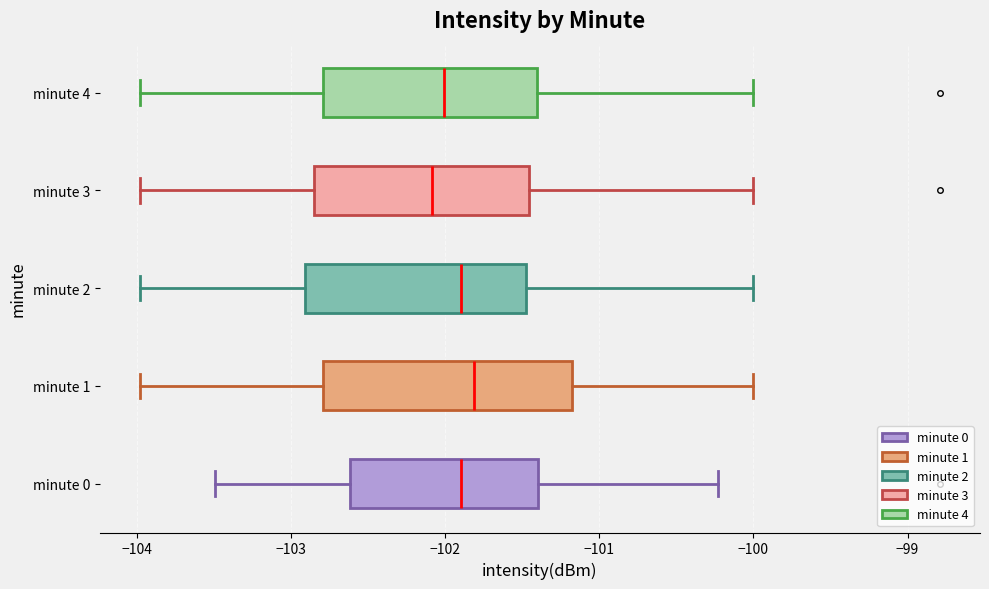

Reading bottom to top, read every box against the x-axis: the position of its median line, the range the box covers, and the ends of its whiskers. The values are not printed on the chart, so give them approximately, as read against the axis.

minute 0: median -101.9, box -102.6 to -101.4, whiskers -103.5 to -100.2
minute 1: median -101.8, box -102.8 to -101.2, whiskers -104.0 to -100.0
minute 2: median -101.9, box -102.9 to -101.5, whiskers -104.0 to -100.0
minute 3: median -102.1, box -102.9 to -101.5, whiskers -104.0 to -100.0
minute 4: median -102.0, box -102.8 to -101.4, whiskers -104.0 to -100.0